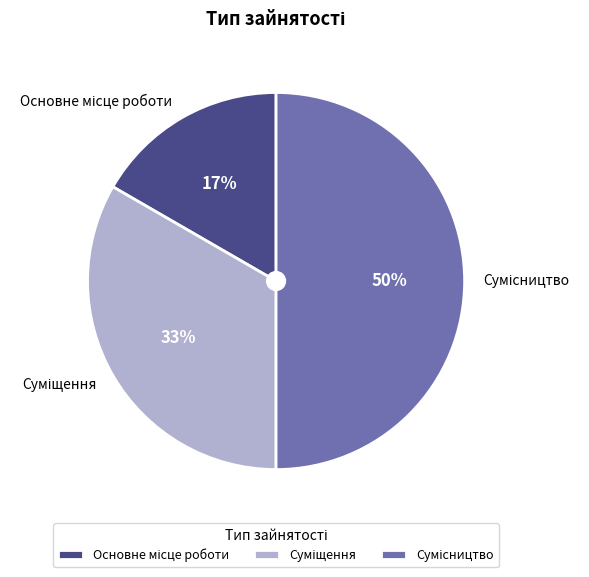

To the nearest percent, what is the average slice percentage?

33%